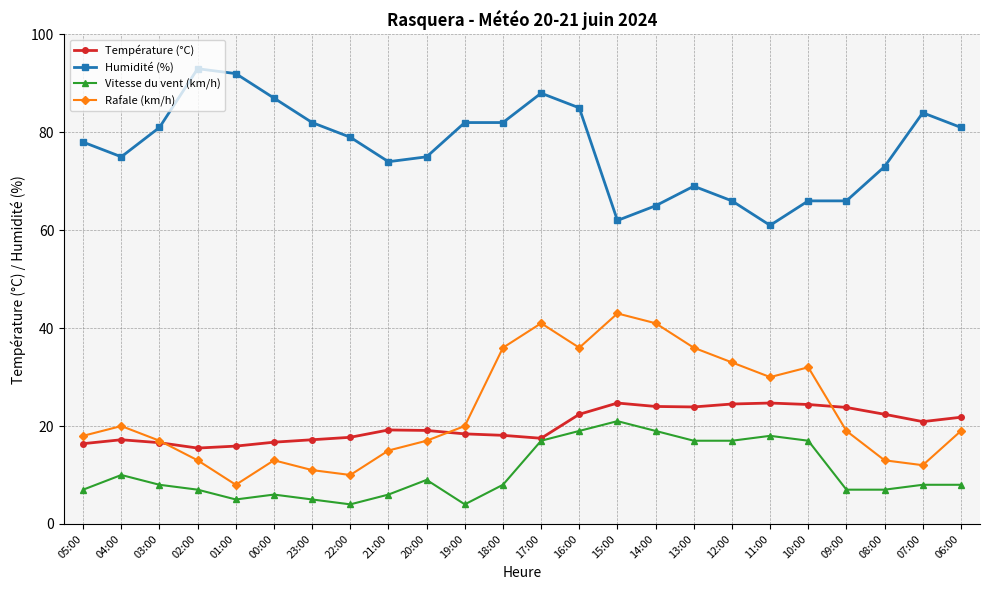

Is it true that Vitesse du vent (km/h) equals 19.0 at 16:00?

True